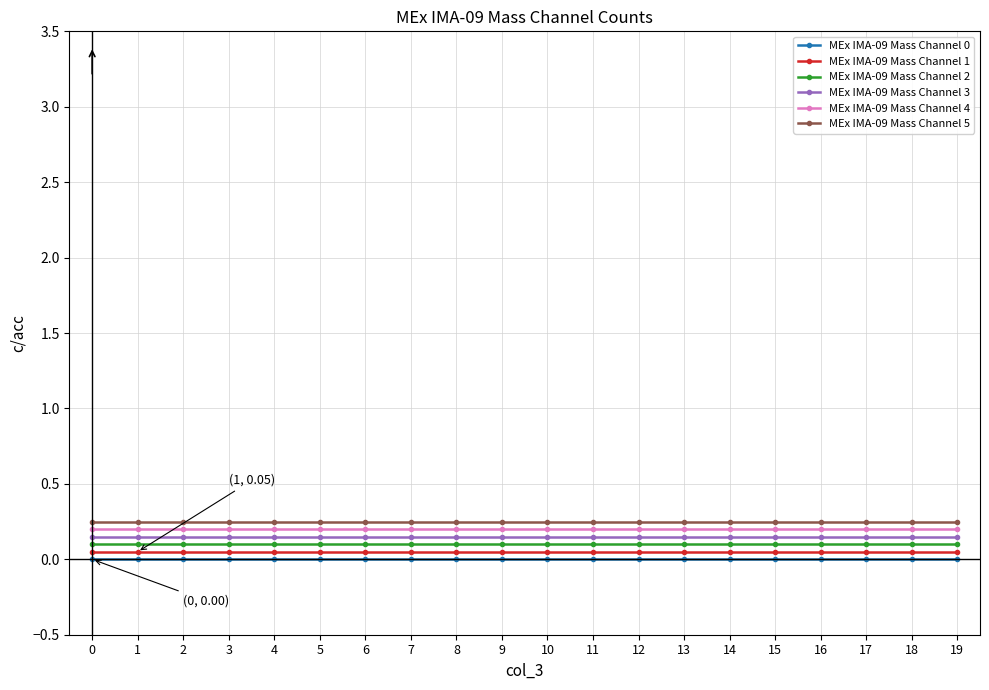

True or false: MEx IMA-09 Mass Channel 5 and MEx IMA-09 Mass Channel 0 cross at least once.

False